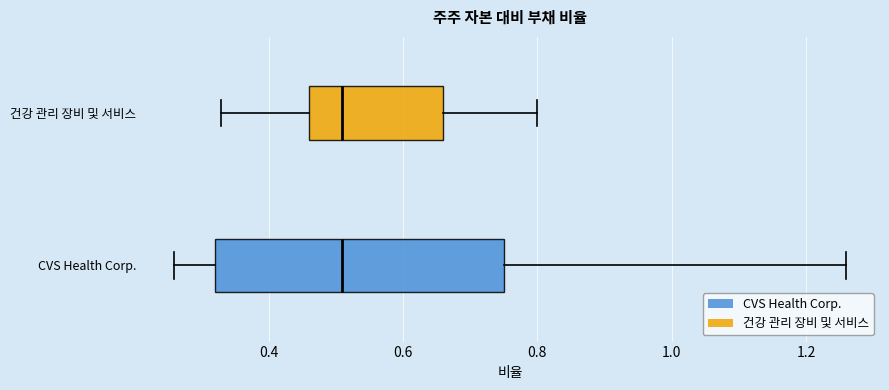

Where is the left edge of the box for CVS Health Corp. on the x-axis? The values are not printed on the chart, so give them approximately, as read against the axis.

0.32